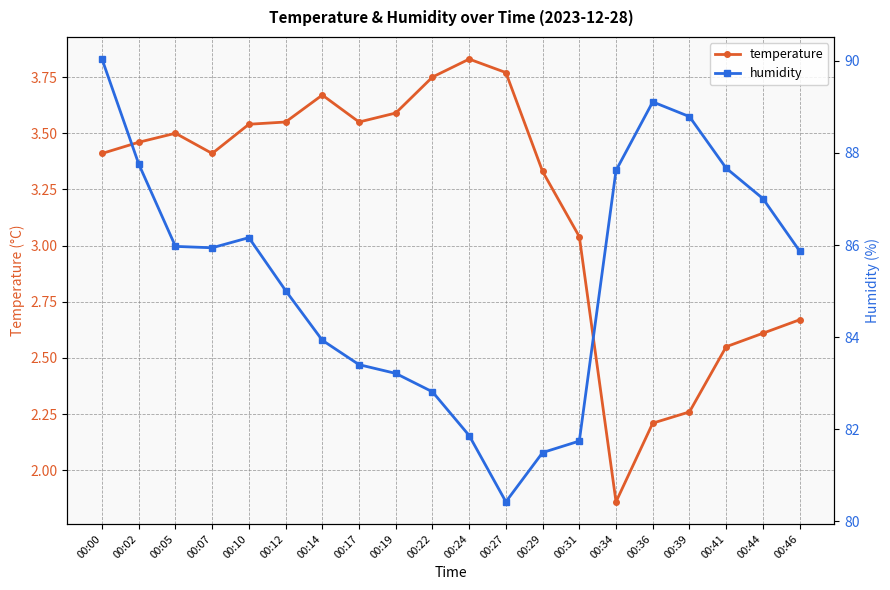

Reading left to right, extract all data points from this chart.

temperature: 00:00=3.4	00:02=3.5	00:05=3.5	00:07=3.4	00:10=3.5	00:12=3.5	00:14=3.7	00:17=3.5	00:19=3.6	00:22=3.8	00:24=3.8	00:27=3.8	00:29=3.3	00:31=3.0	00:34=1.9	00:36=2.2	00:39=2.3	00:41=2.5	00:44=2.6	00:46=2.7
humidity: 00:00=90.0	00:02=87.8	00:05=86.0	00:07=85.9	00:10=86.2	00:12=85.0	00:14=83.9	00:17=83.4	00:19=83.2	00:22=82.8	00:24=81.9	00:27=80.4	00:29=81.5	00:31=81.7	00:34=87.6	00:36=89.1	00:39=88.8	00:41=87.7	00:44=87.0	00:46=85.9